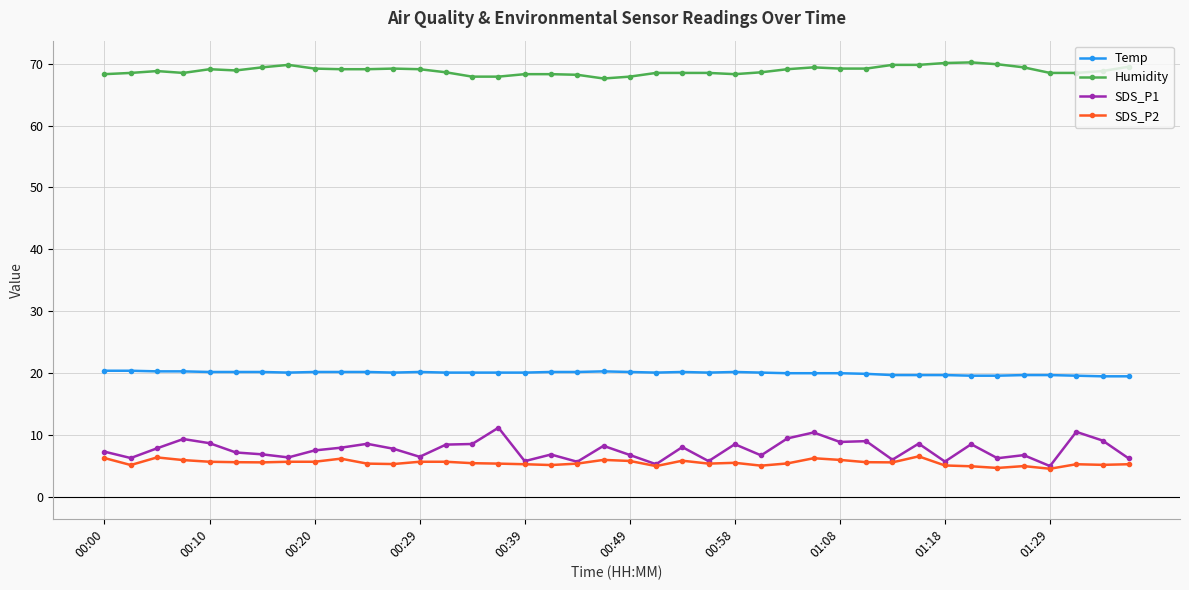

Which series has the largest range (max minus min)?

SDS_P1